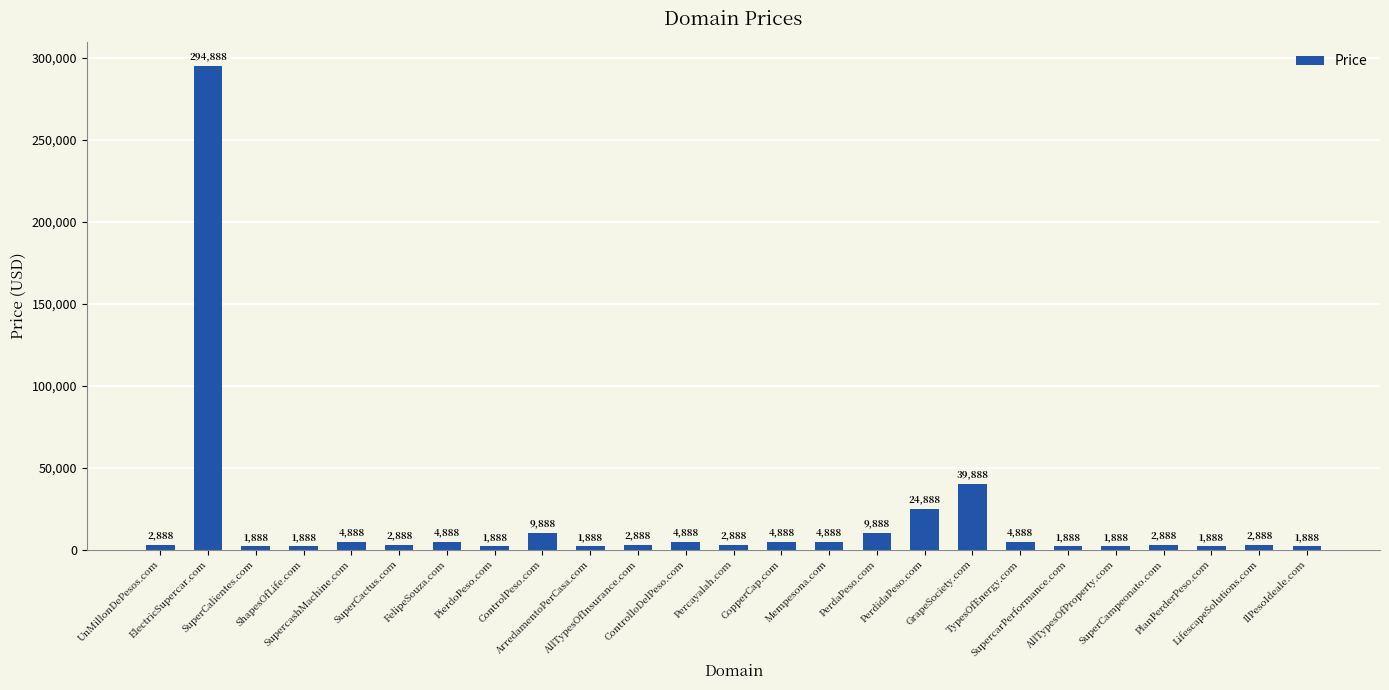

What is the sum of all values?

441200